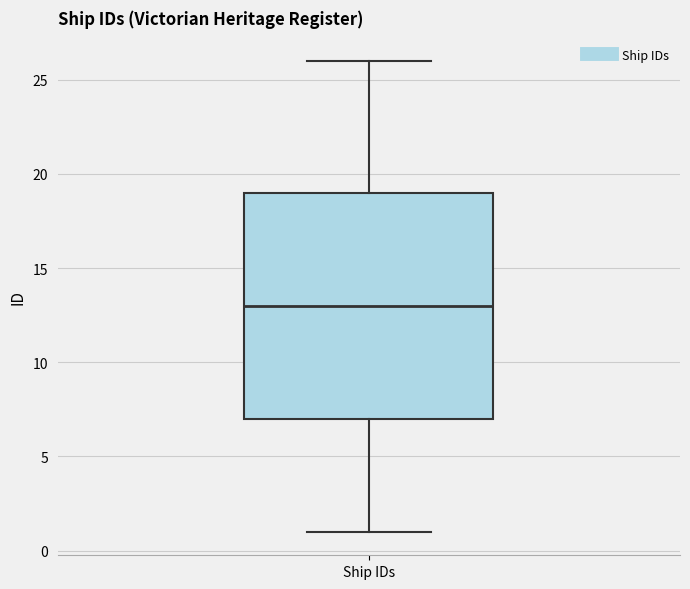

Read this box plot against the y-axis: the position of the median line, the range covered by the box, and the ends of both whiskers. The values are not printed on the chart, so give them approximately, as read against the axis.

median 13, box 7 to 19, whiskers 1 to 26